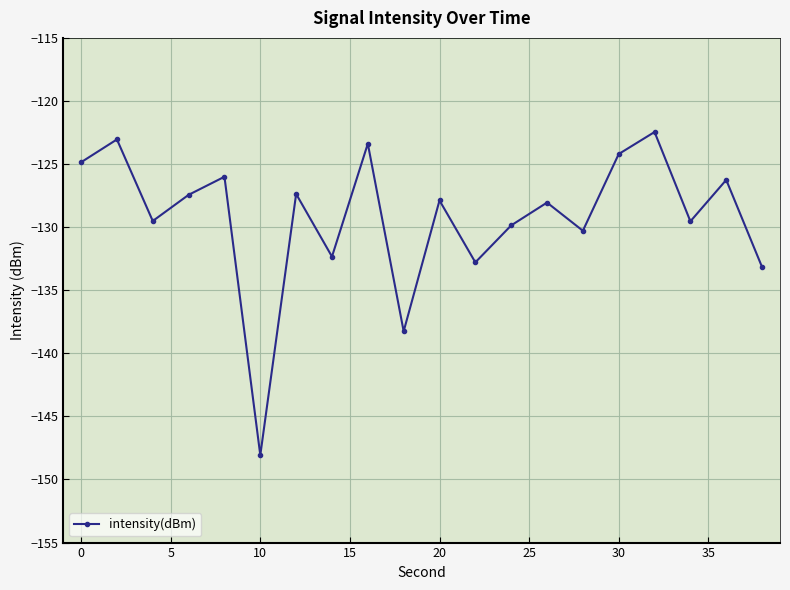

What is the minimum value shown in the chart?

-148.1